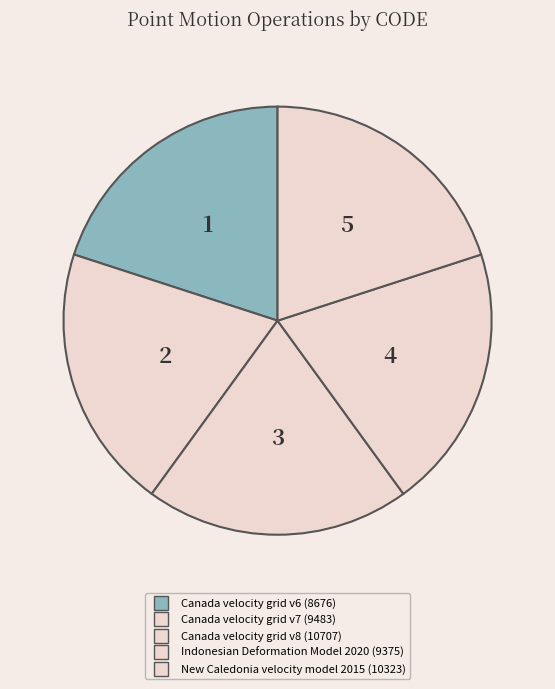

Does Canada velocity grid v6 represent more than half of the total?

No